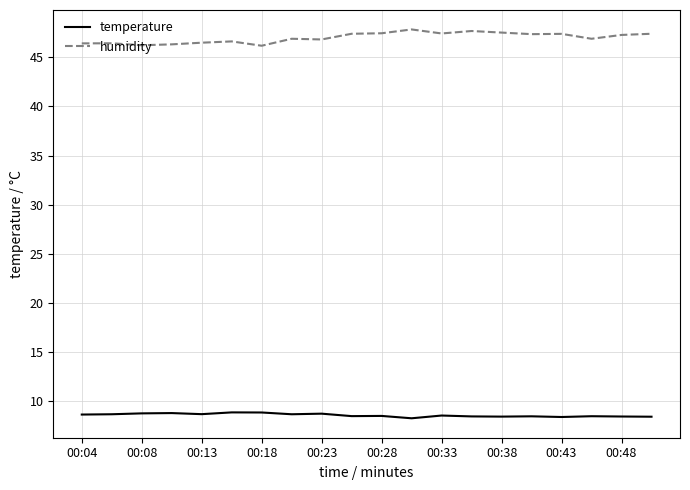

What is the difference between the maximum and minimum values in the humidity series?

1.7